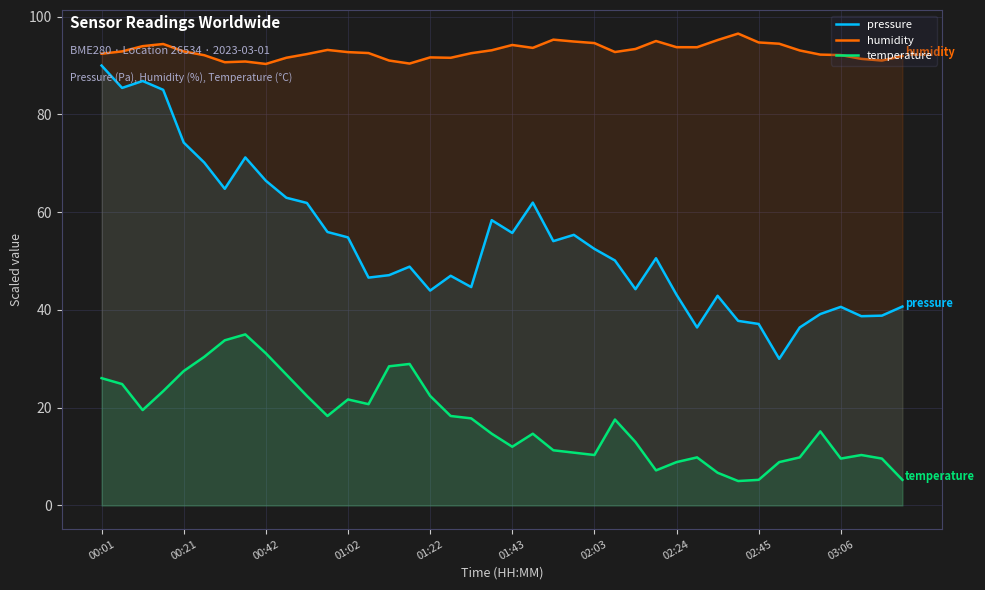

True or false: humidity has a value of 45.3 at 02:24.

False